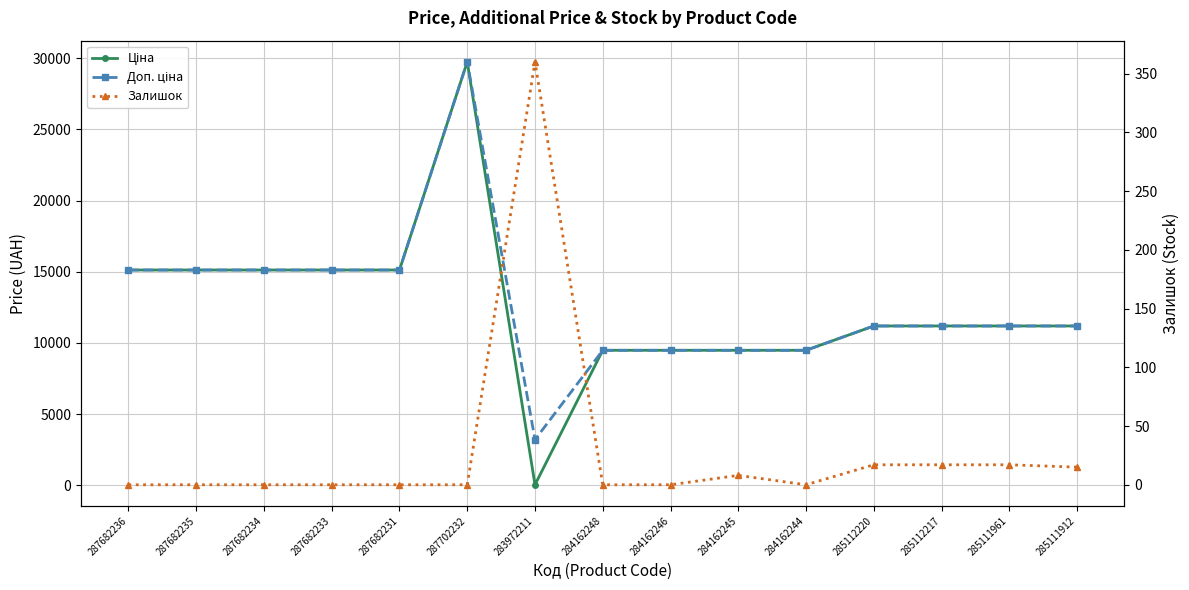

Where does the Доп. ціна series first go above 11188?

287682236